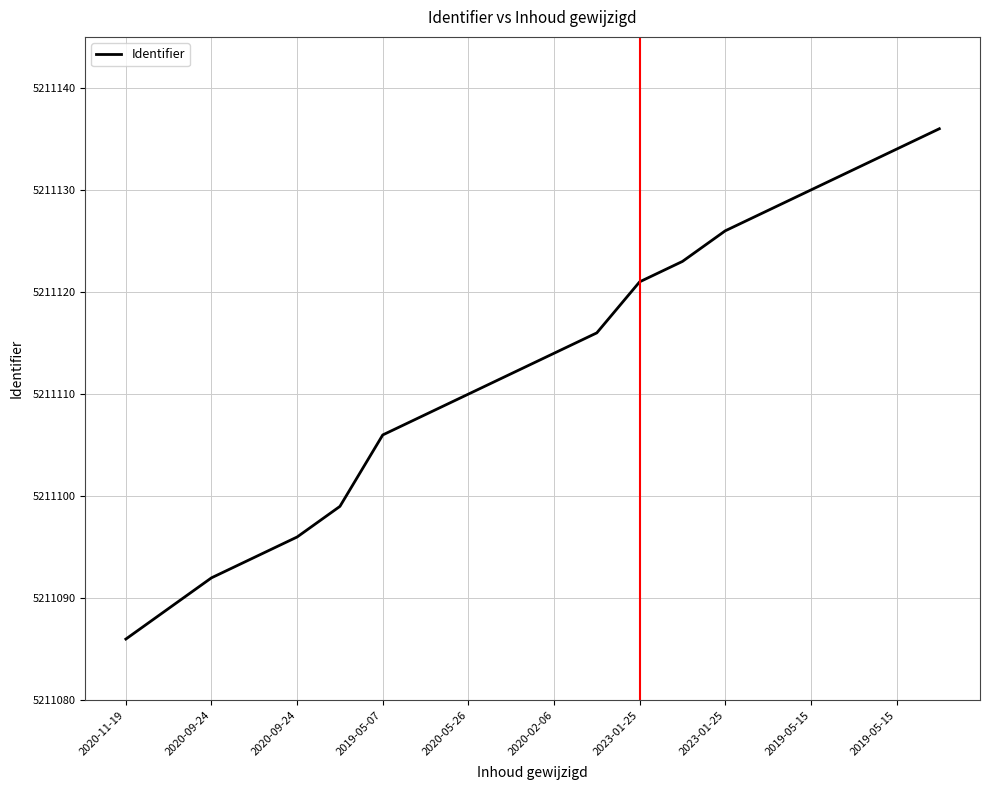

Does the chart have visible grid lines?

Yes